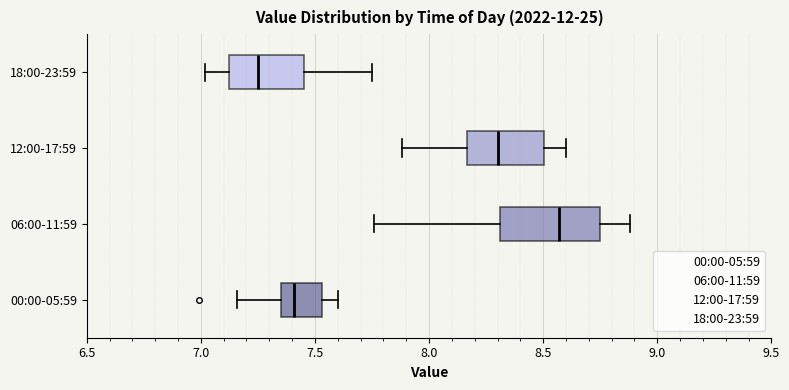

Which box has the furthest to the left median line?

18:00-23:59